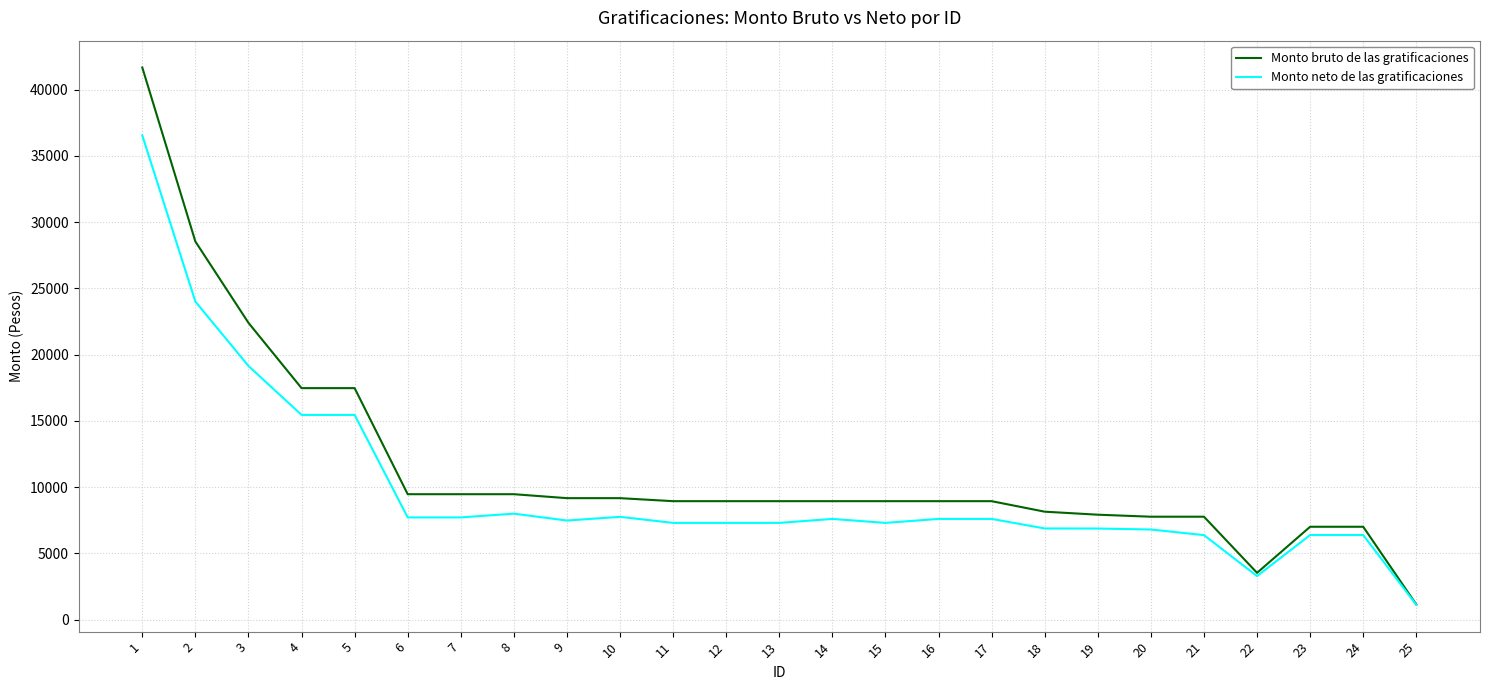

At which category is the sum across all series the highest?

1